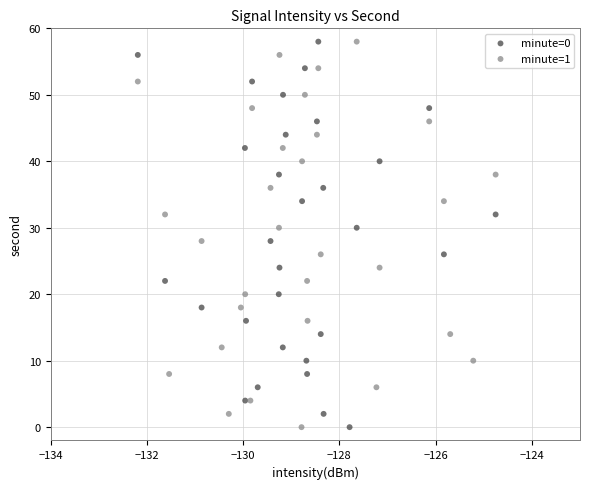

What are all the series names shown in the legend?

minute=0, minute=1